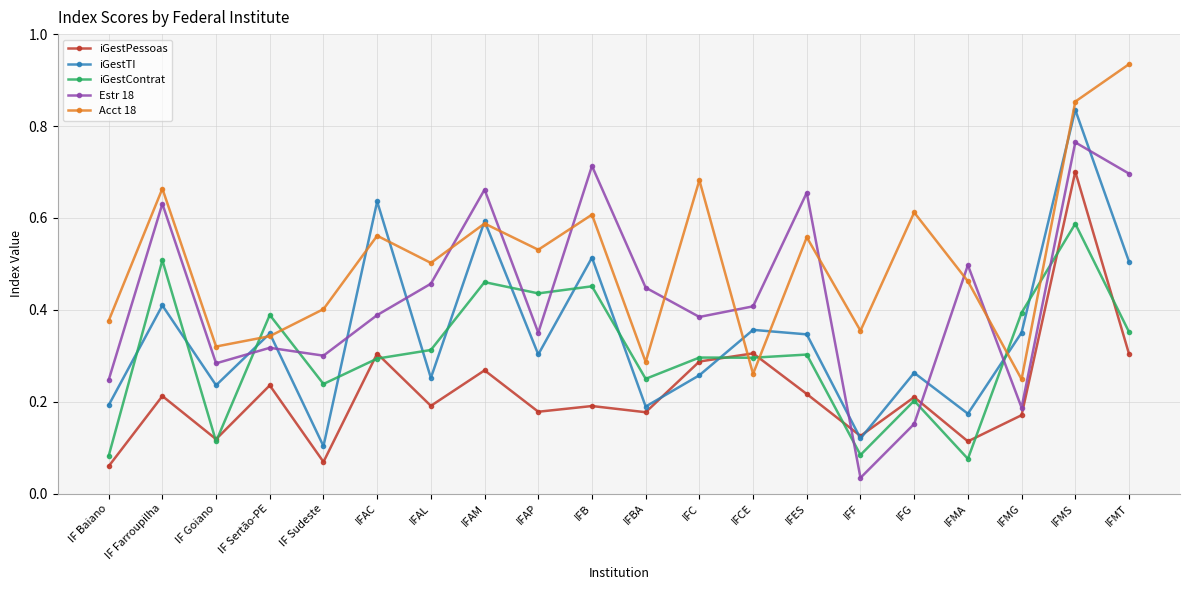

How many interior local valleys does the Acct 18 series have?

7